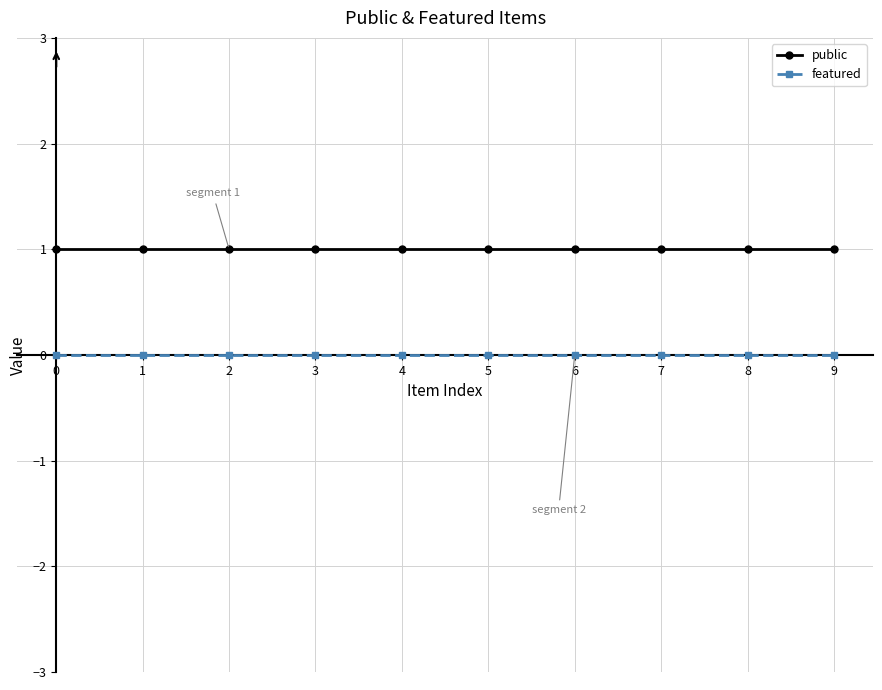

Does the chart have visible grid lines?

Yes